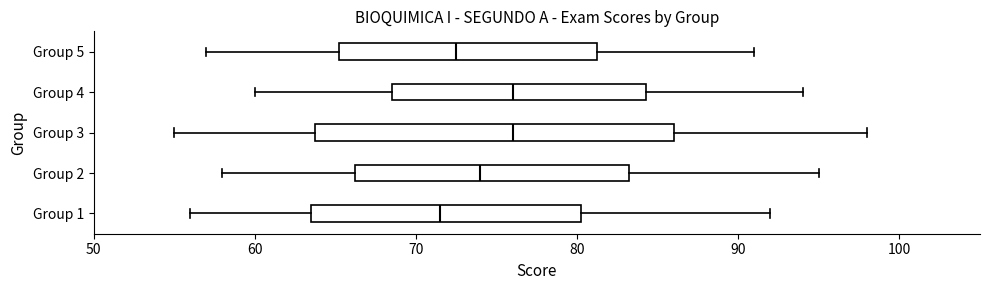

Comparing the boxes themselves (not the whiskers), which one is the widest?

Group 3